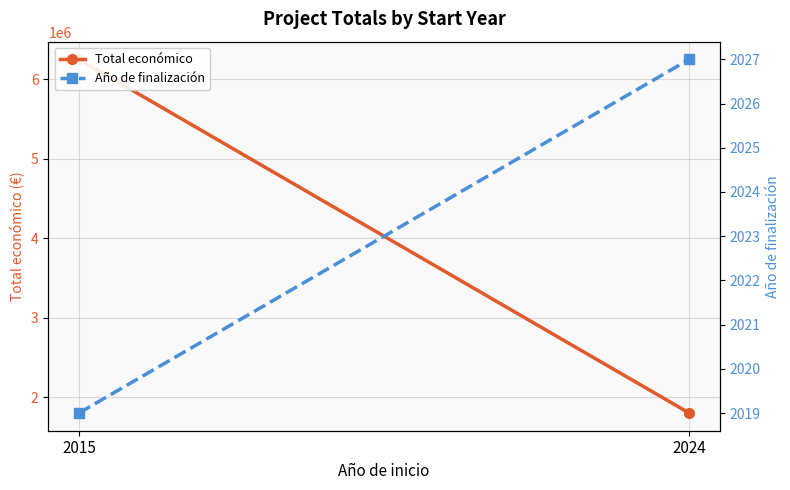

What are all the series names shown in the legend?

Total económico, Año de finalización